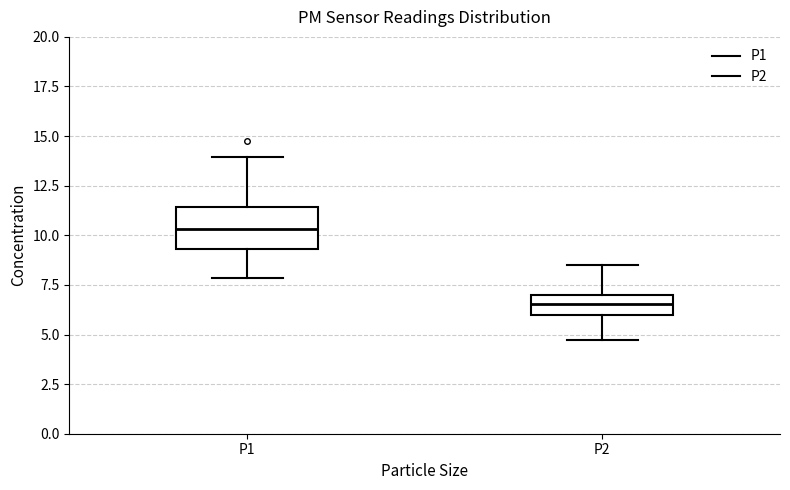

Where is the lower edge of the box for P1 on the y-axis? The values are not printed on the chart, so give them approximately, as read against the axis.

9.5